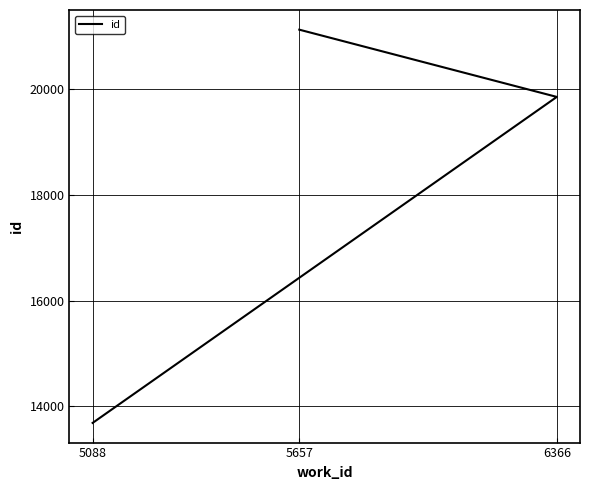

What is the average value?

18225